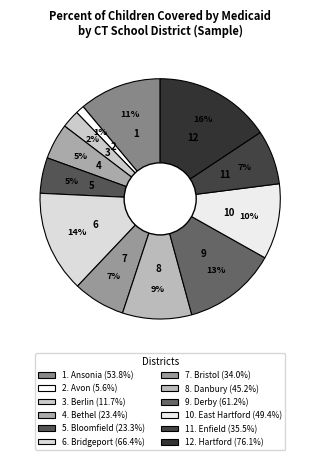

Count the number of slices in the pie.

12